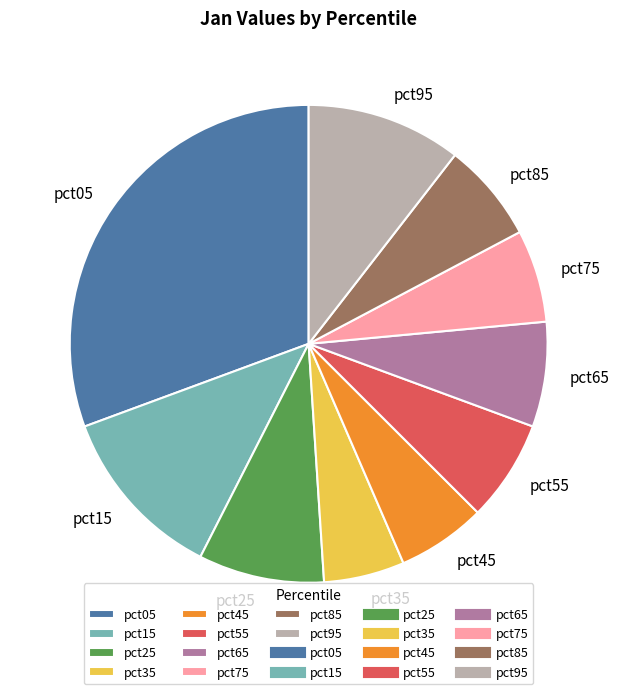

Is the sum of pct85 and pct95 greater than half?

No